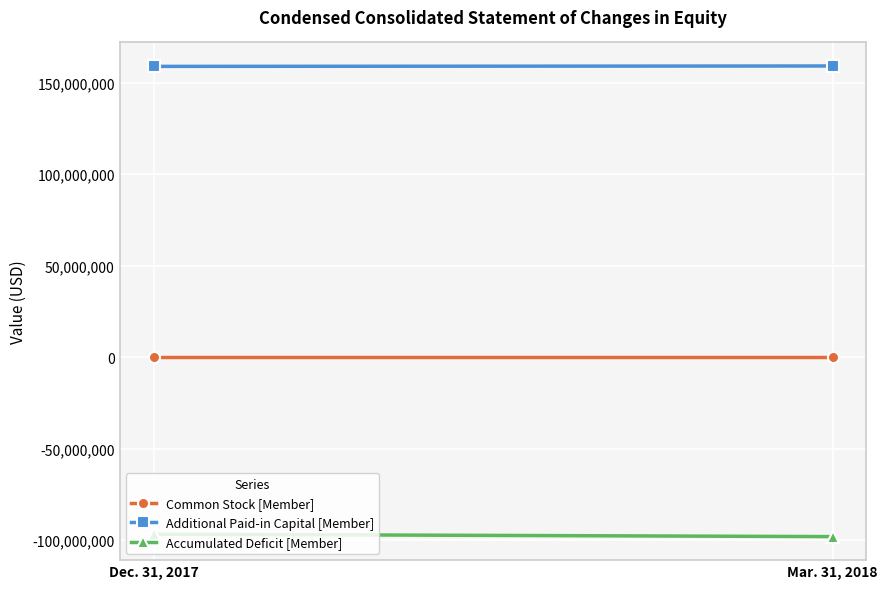

How many lines are shown in the chart?

3